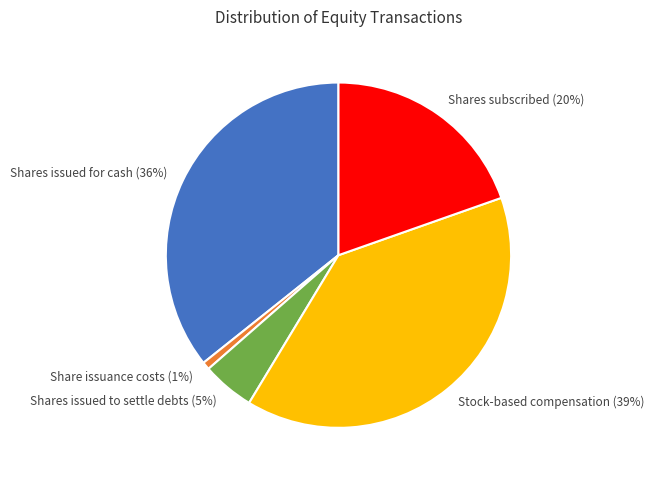

What percentage is the Shares subscribed slice, to the nearest percent?

20%